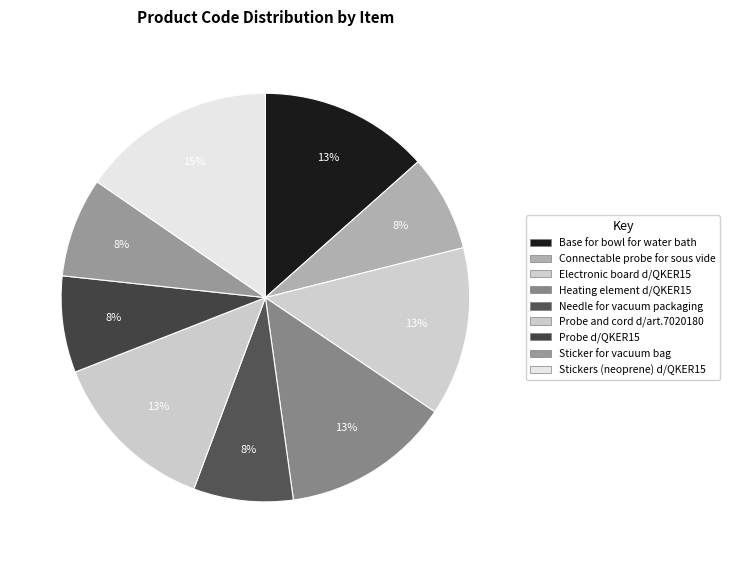

The Stickers (neoprene) d/QKER15 slice represents 15% of the pie. True or false?

True